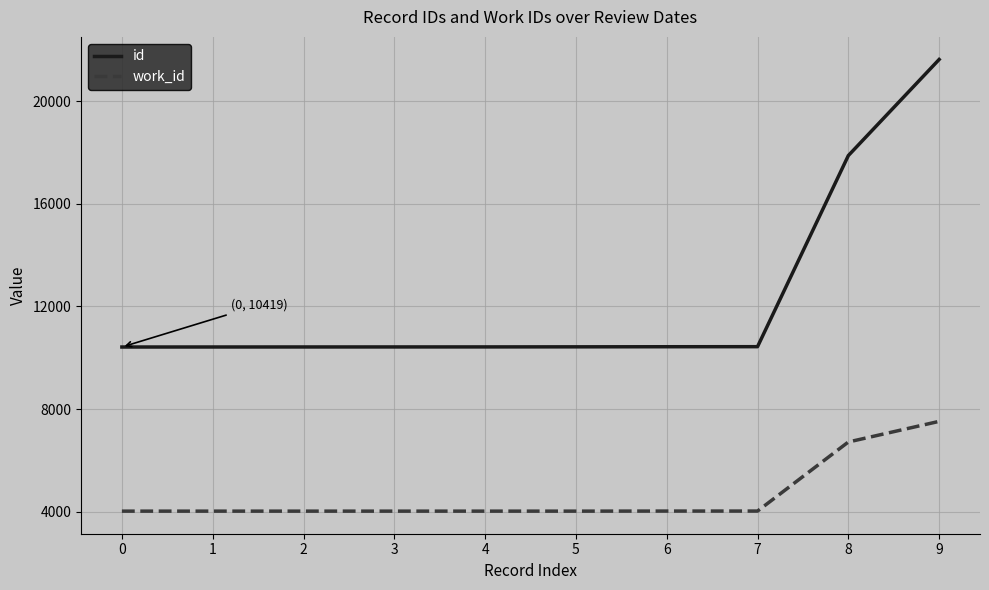

The id series shows 5473 at 1. True or false?

False